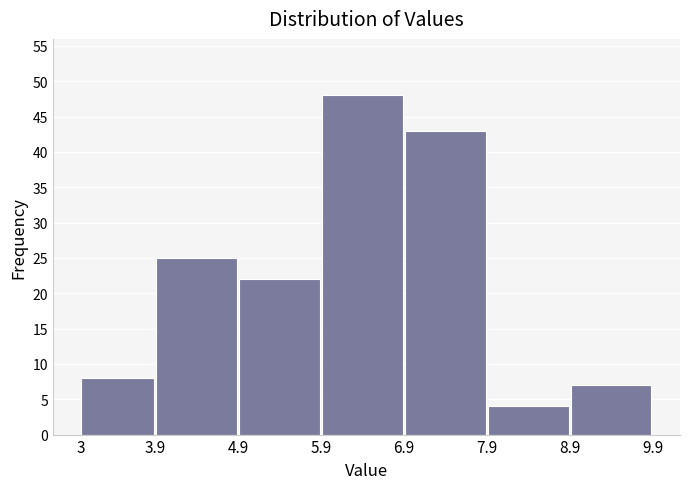

Reading left to right, list every bar in this chart as the range it spans on the x-axis followed by its height. The values are not printed on the chart, so give them approximately, as read against the axis.

3 to 3.9: 8
3.9 to 4.9: 25
4.9 to 5.9: 22
5.9 to 6.9: 48
6.9 to 7.9: 43
7.9 to 8.9: 4
8.9 to 9.9: 7